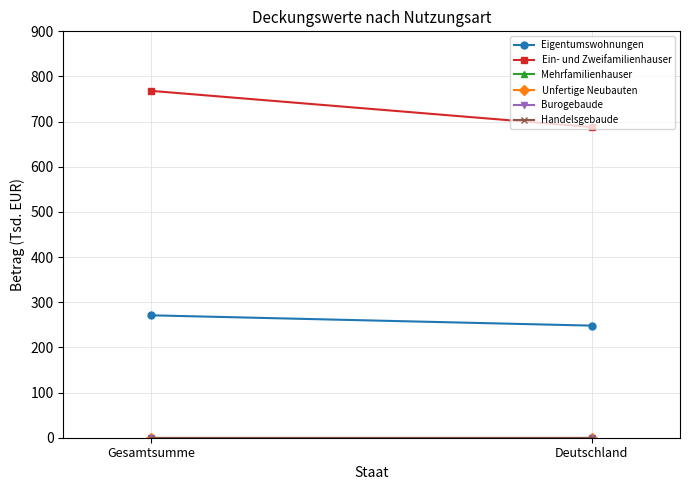

Reading right to left, transcribe all the data shown in this chart.

Eigentumswohnungen: 248.2	271.1
Ein- und Zweifamilienhauser: 688.0	768.1
Mehrfamilienhauser: 0.0	0.0
Unfertige Neubauten: 0.0	0.0
Burogebaude: 0.0	0.0
Handelsgebaude: 0.0	0.0